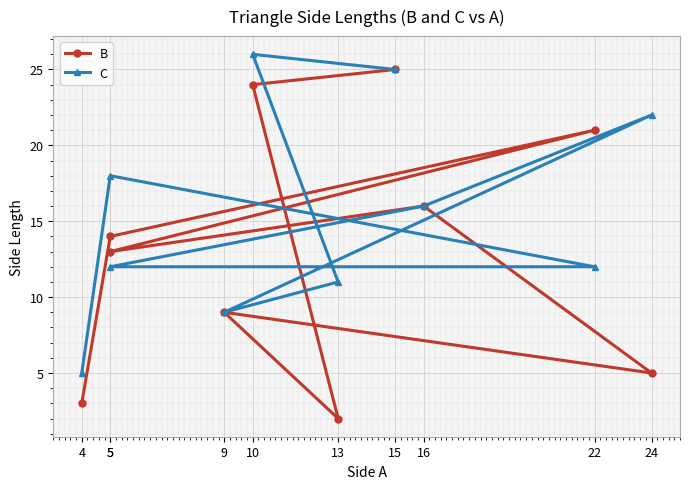

What is the difference between the C values at 10 and 4?

21